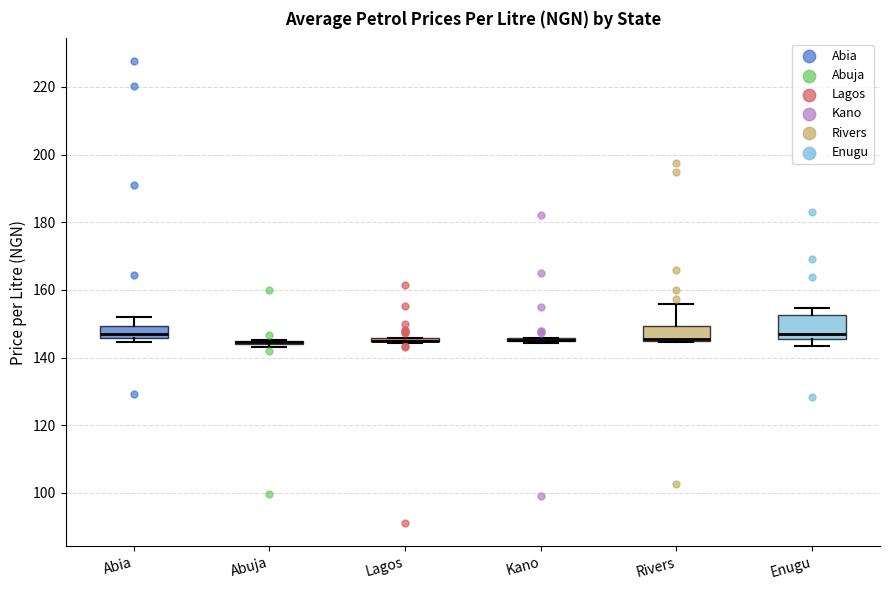

Which box is the tallest, from its lower edge to its upper edge?

Enugu